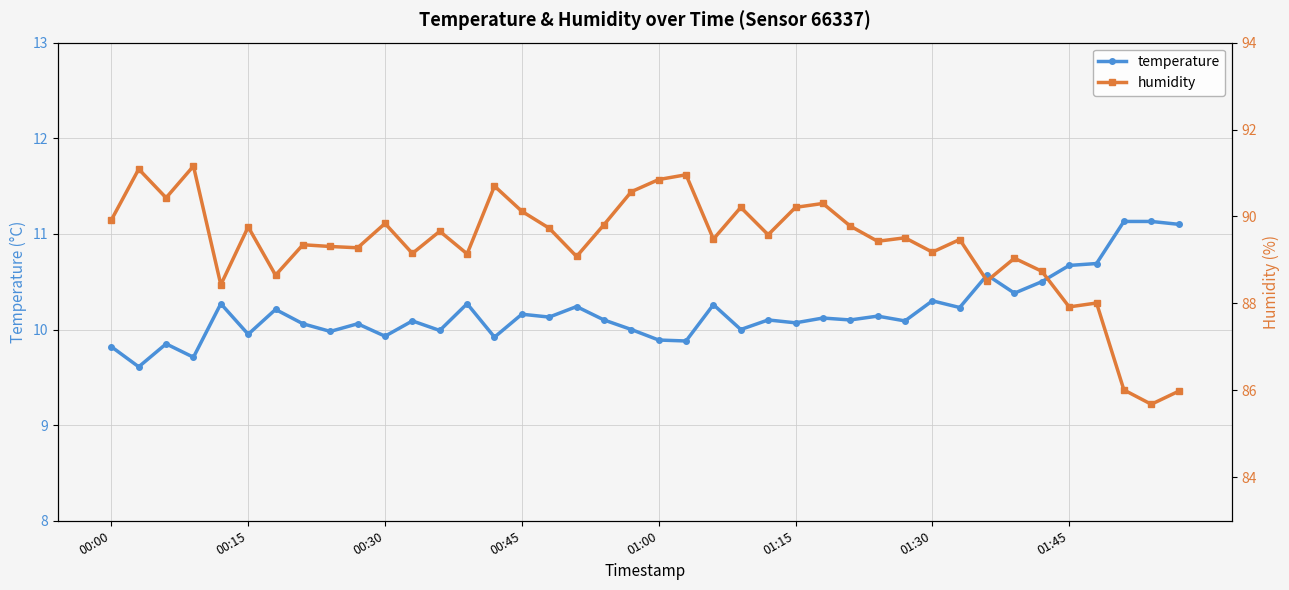

What is the minimum value for temperature?

9.6